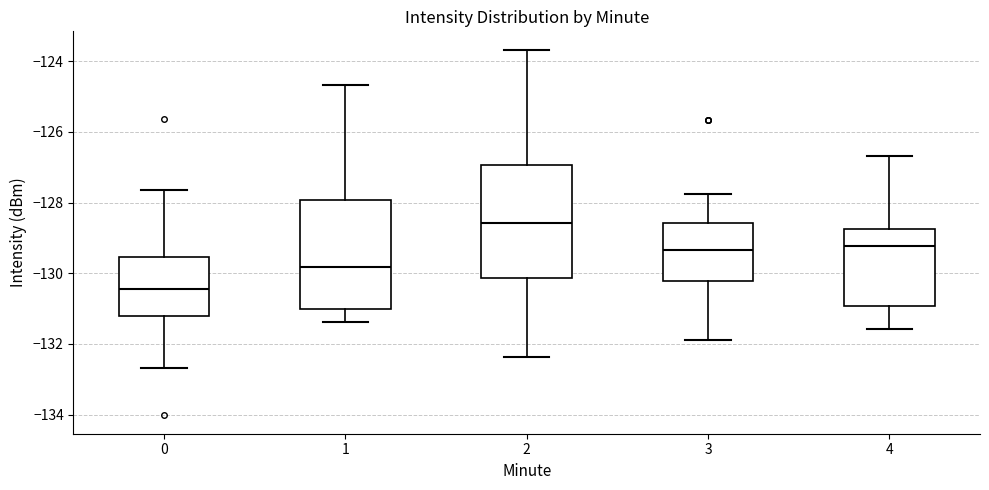

Where is the lower edge of the box at x = 1 on the y-axis? The values are not printed on the chart, so give them approximately, as read against the axis.

-131.0